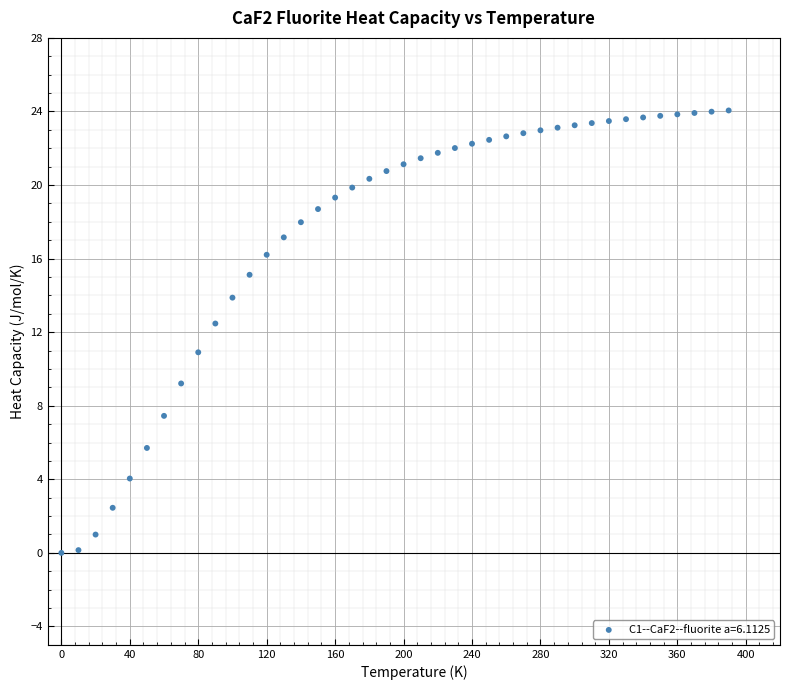

What Y value in the scatter plot is closest to 12?

12.5